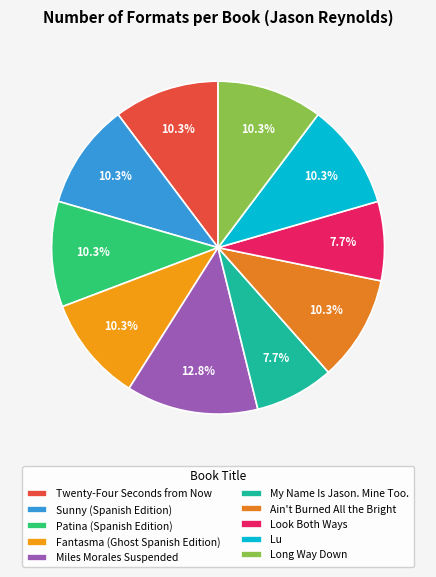

Combined, what portion of the pie is Long Way Down and Twenty-Four Seconds from Now?

20.5%